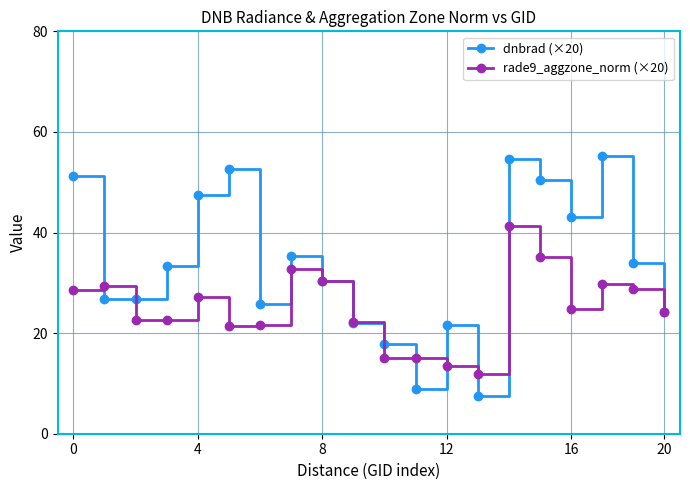

True or false: dnbrad (×20) has more than 2 interior local peaks.

True